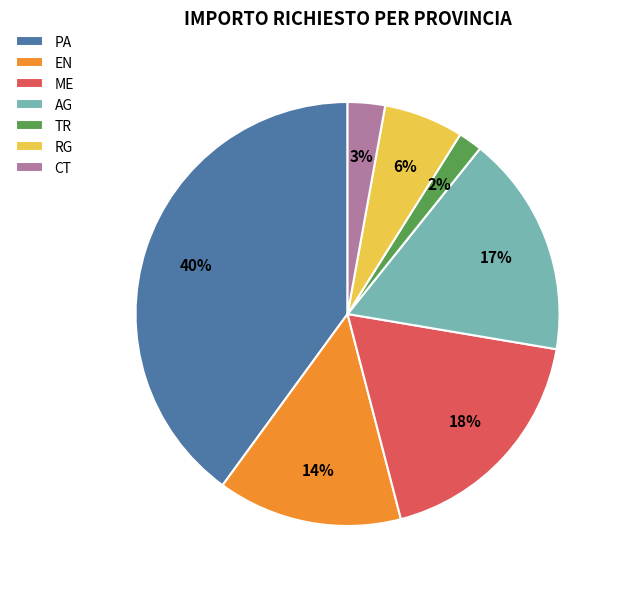

To the nearest percent, what percentage of the pie is AG?

17%